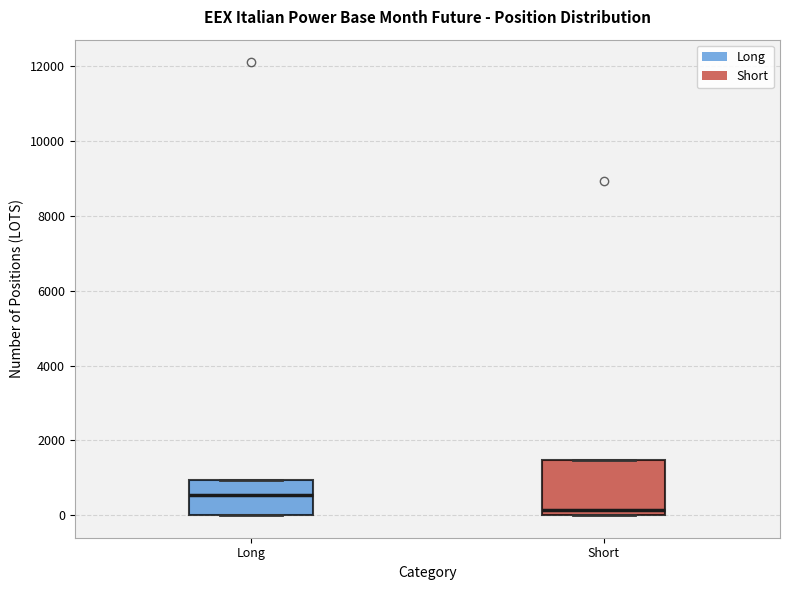

Where is the upper edge of the box for Short on the y-axis? The values are not printed on the chart, so give them approximately, as read against the axis.

1400